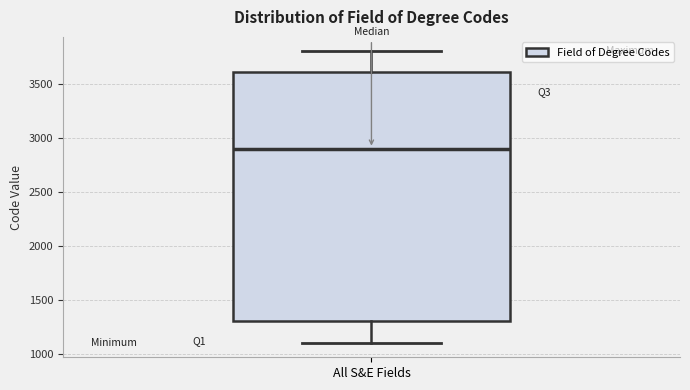

Where does the lower whisker of the box for All S&E Fields end on the y-axis? The values are not printed on the chart, so give them approximately, as read against the axis.

1100